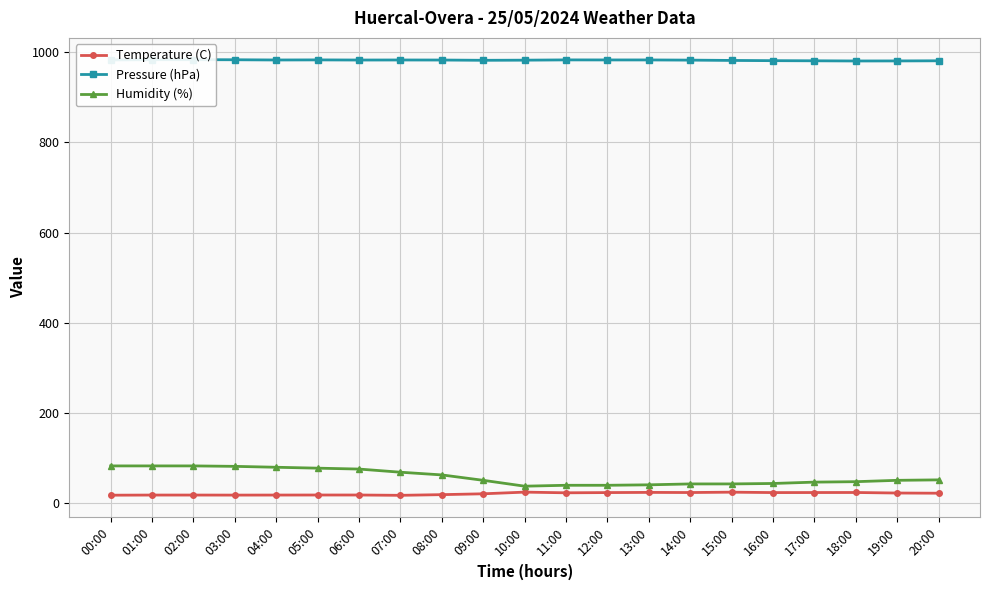

Reading left to right, what are all the values shown in this chart?

Temperature (C): 00:00=17.0	01:00=17.3	02:00=17.3	03:00=17.2	04:00=17.3	05:00=17.4	06:00=17.4	07:00=16.7	08:00=18.2	09:00=20.1	10:00=23.8	11:00=22.3	12:00=22.8	13:00=23.2	14:00=22.9	15:00=23.7	16:00=22.8	17:00=22.9	18:00=23.0	19:00=21.8	20:00=21.4
Pressure (hPa): 00:00=983.1	01:00=983.6	02:00=983.7	03:00=983.5	04:00=983.0	05:00=983.2	06:00=982.9	07:00=983.0	08:00=982.9	09:00=982.3	10:00=982.6	11:00=983.2	12:00=983.1	13:00=983.1	14:00=982.7	15:00=982.0	16:00=981.5	17:00=981.2	18:00=980.8	19:00=980.9	20:00=981.2
Humidity (%): 00:00=82.0	01:00=82.0	02:00=82.0	03:00=81.0	04:00=79.0	05:00=77.0	06:00=75.0	07:00=68.0	08:00=62.0	09:00=50.0	10:00=37.0	11:00=39.0	12:00=39.0	13:00=40.0	14:00=42.0	15:00=42.0	16:00=43.0	17:00=46.0	18:00=47.0	19:00=50.0	20:00=51.0